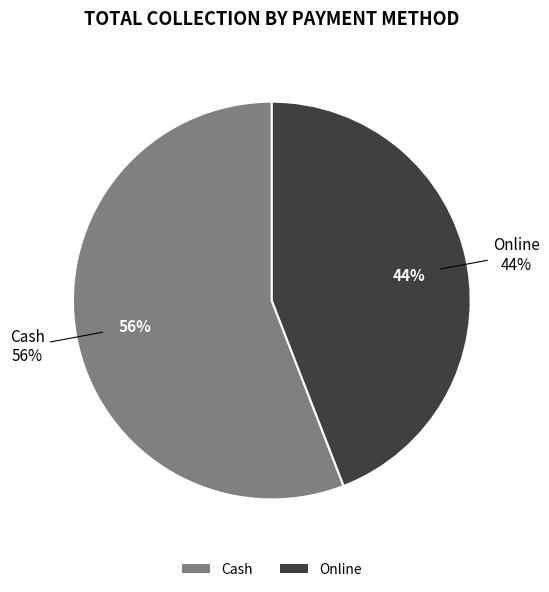

Is it true that Cash is 64% of the pie?

False